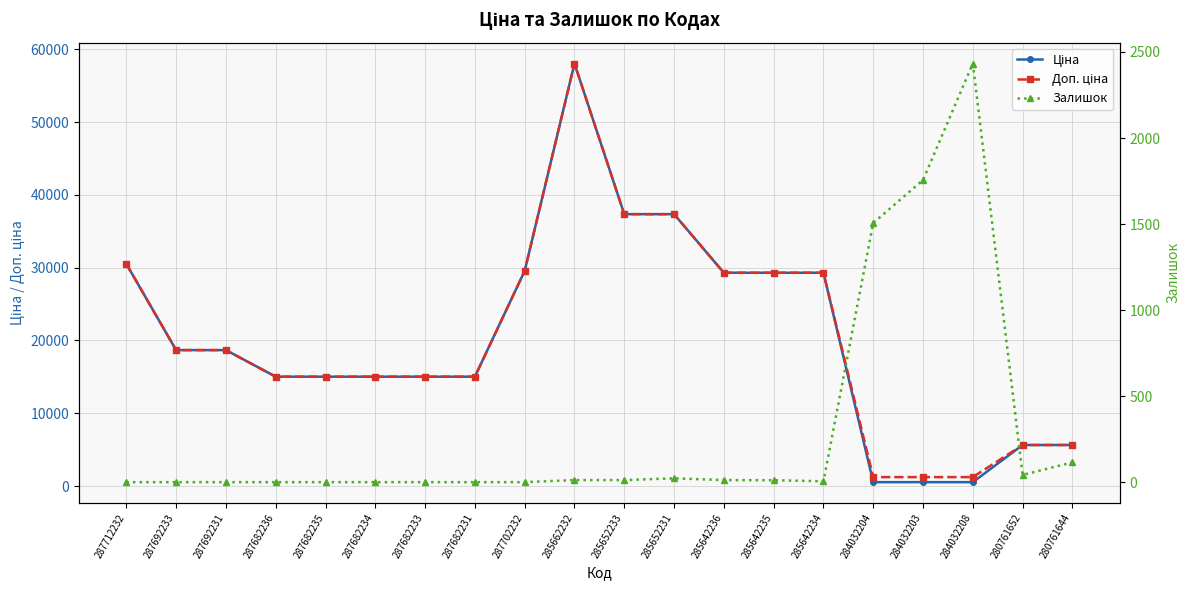

Where does the Залишок series first go above 11?

285662232